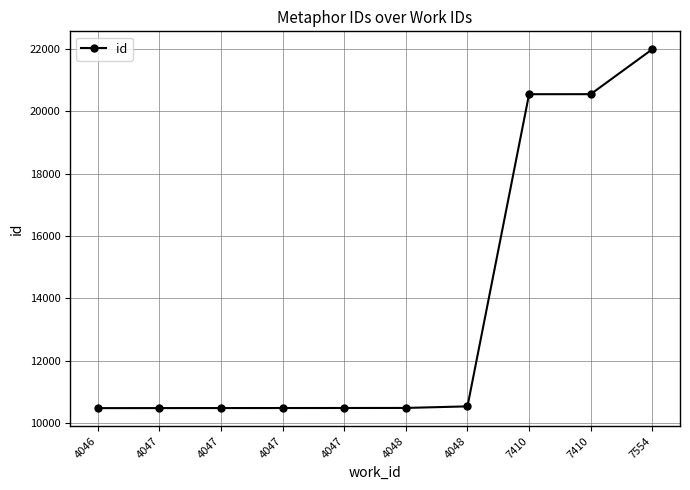

What is the value of the 7th point from the left?

10487